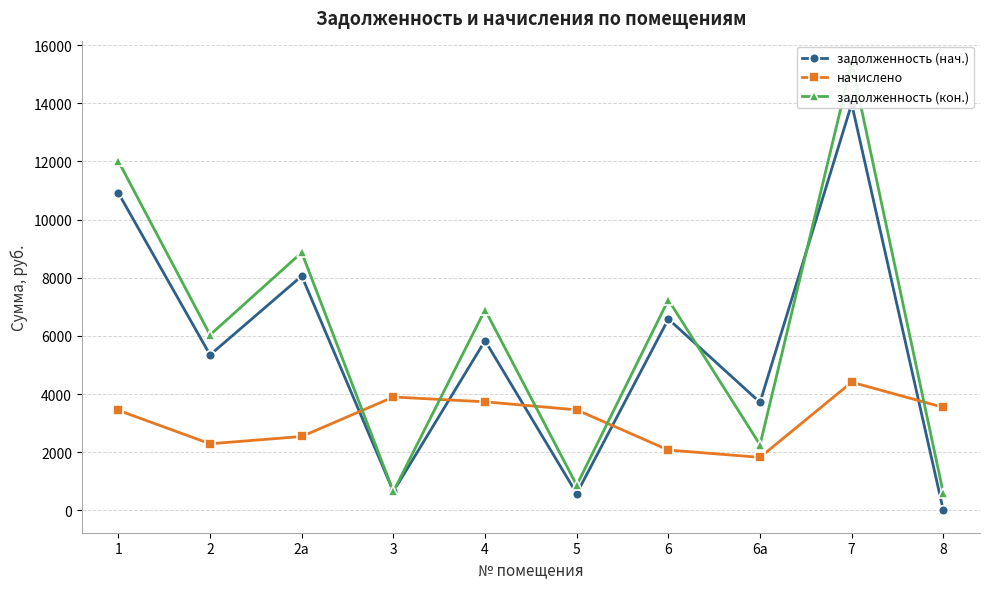

What are all the series names shown in the legend?

задолженность (нач.), начислено, задолженность (кон.)